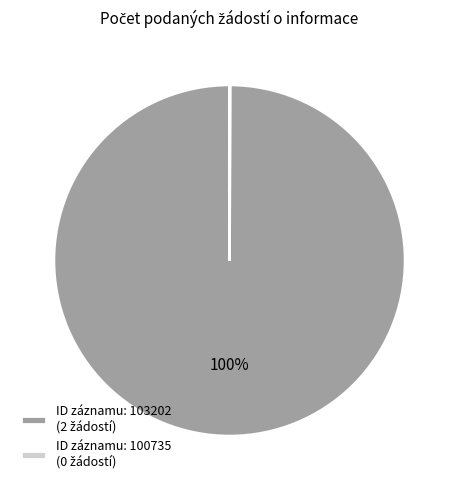

Is there a majority slice in this chart?

Yes